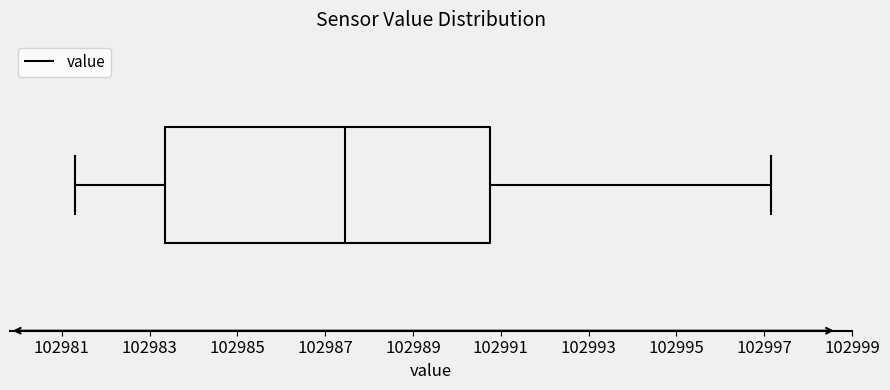

Read this box plot against the x-axis: the position of the median line, the range covered by the box, and the ends of both whiskers. The values are not printed on the chart, so give them approximately, as read against the axis.

median 102987.4, box 102983.4 to 102990.8, whiskers 102981.4 to 102997.2